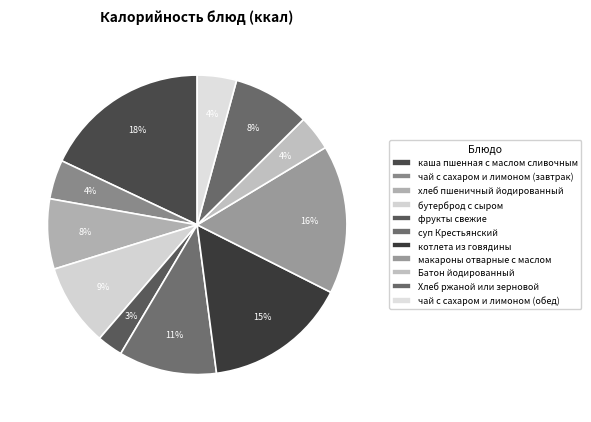

Which category has the smallest portion of the pie?

фрукты свежие